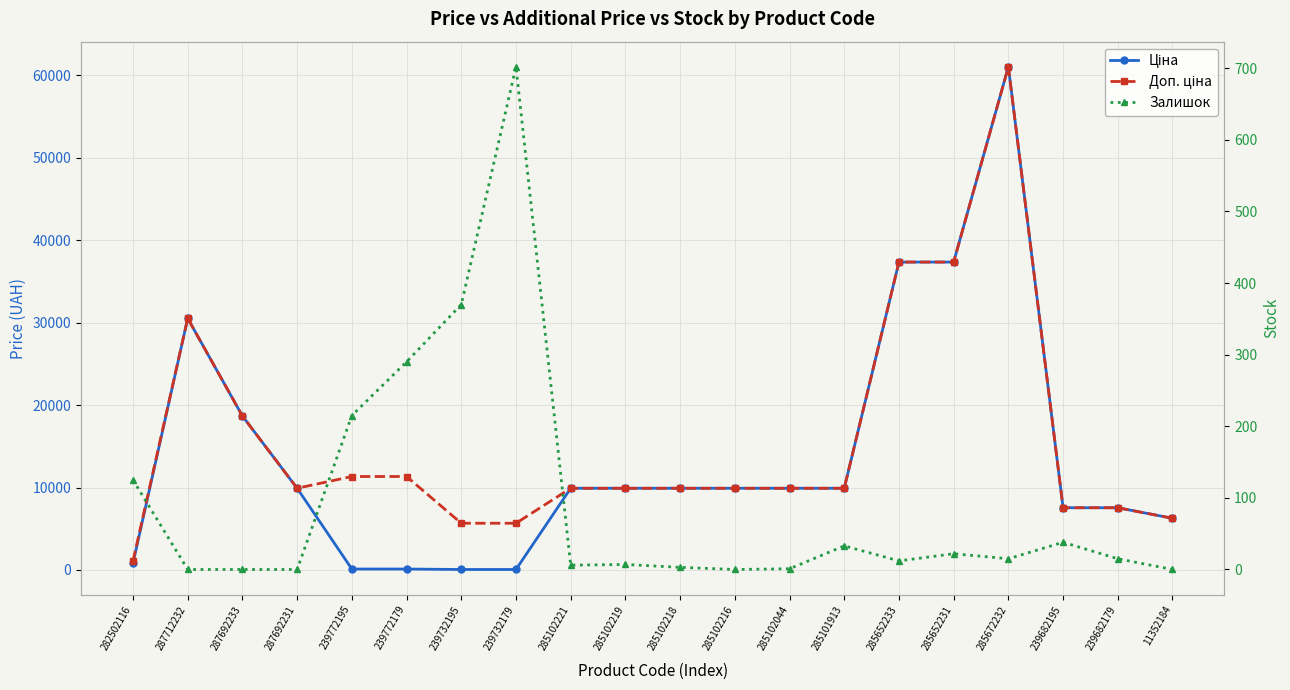

What value does the Ціна series have at 285102221?

9908.5